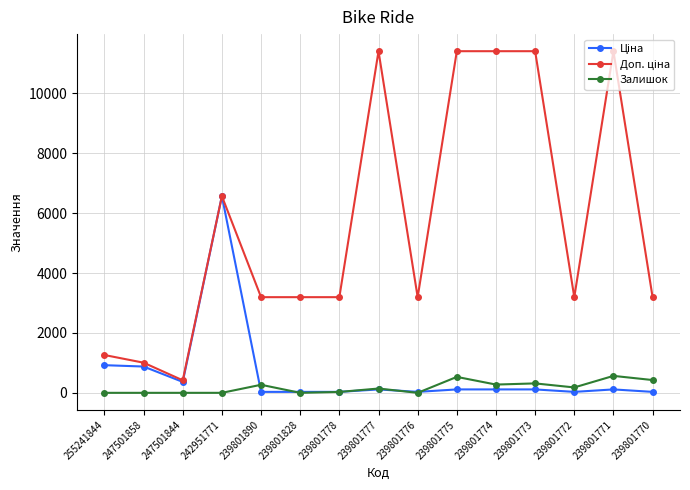

At how many categories does at least one series exceed 5567?

6